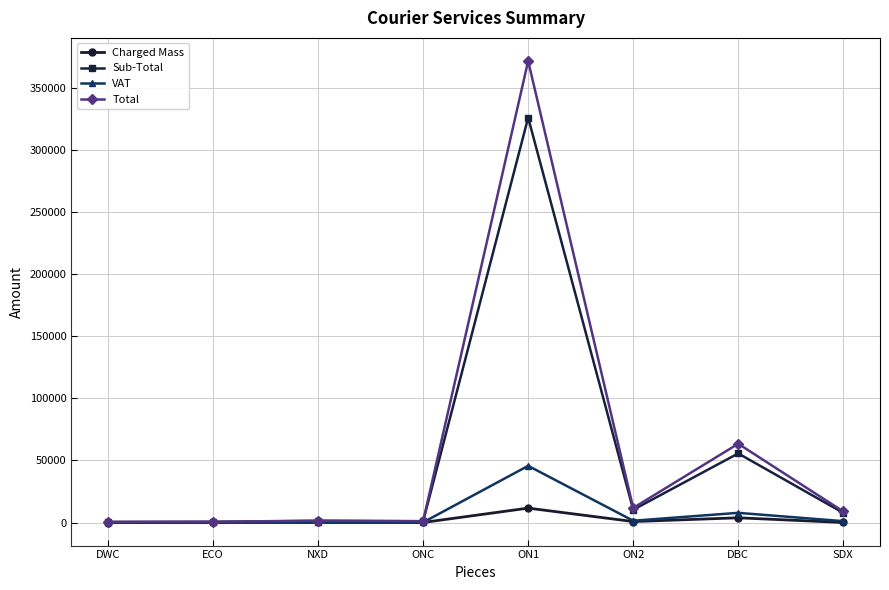

What is the total value across all series at ON1?

754998.9